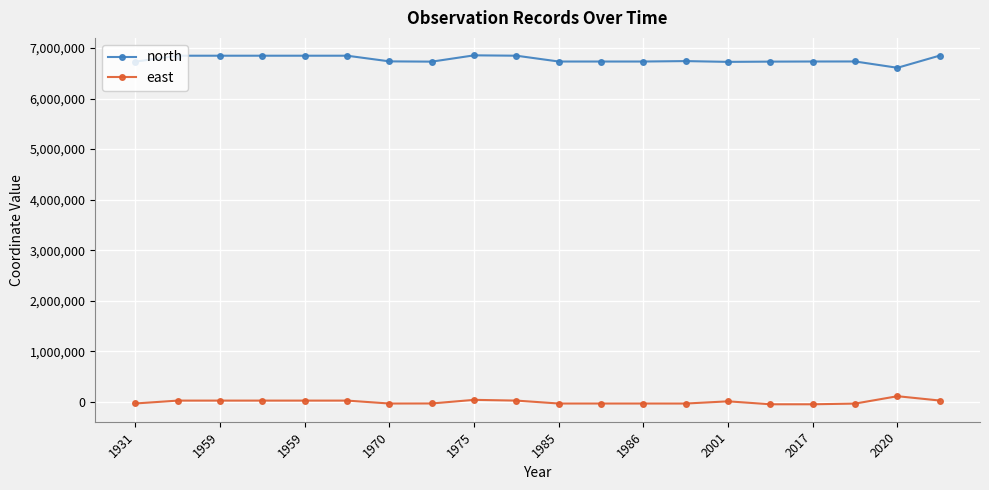

True or false: north and east intersect in this chart.

False